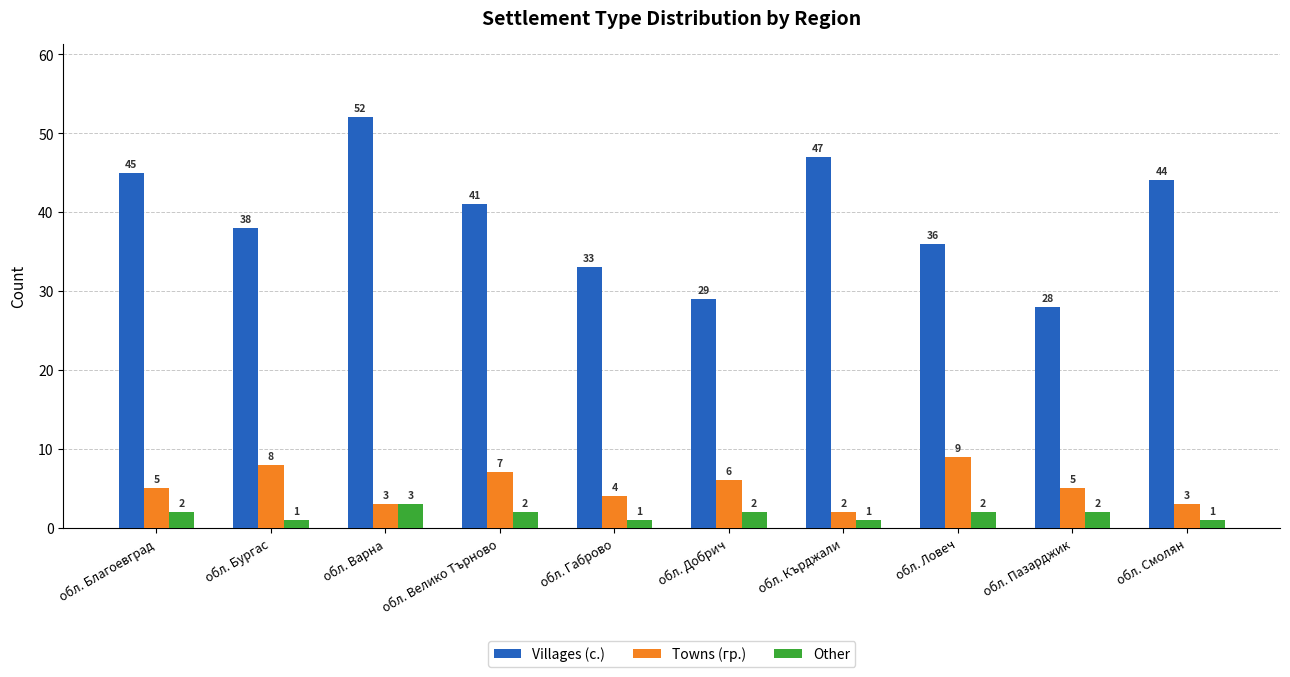

Rank the series at обл. Велико Търново from highest to lowest value.

Villages (с.), Towns (гр.), Other